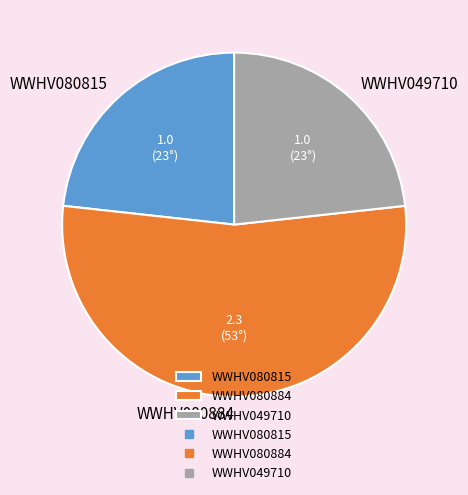

The WWHV080884 slice represents 53% of the pie. True or false?

True